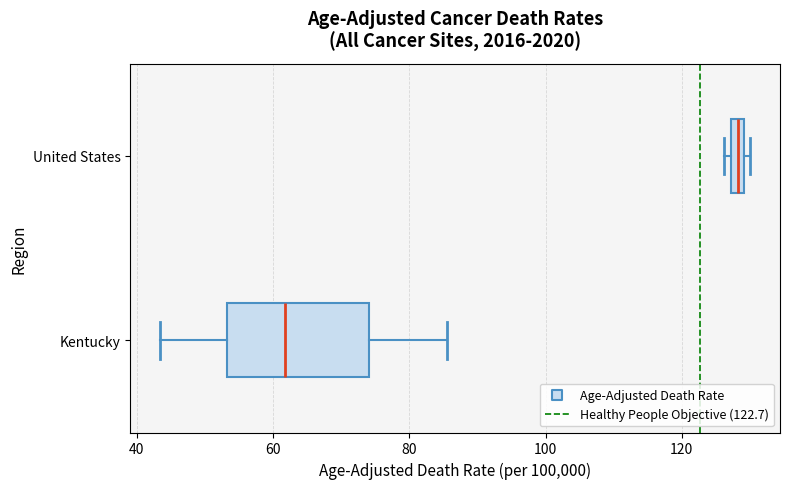

Which box's median line is the furthest to the left?

Kentucky